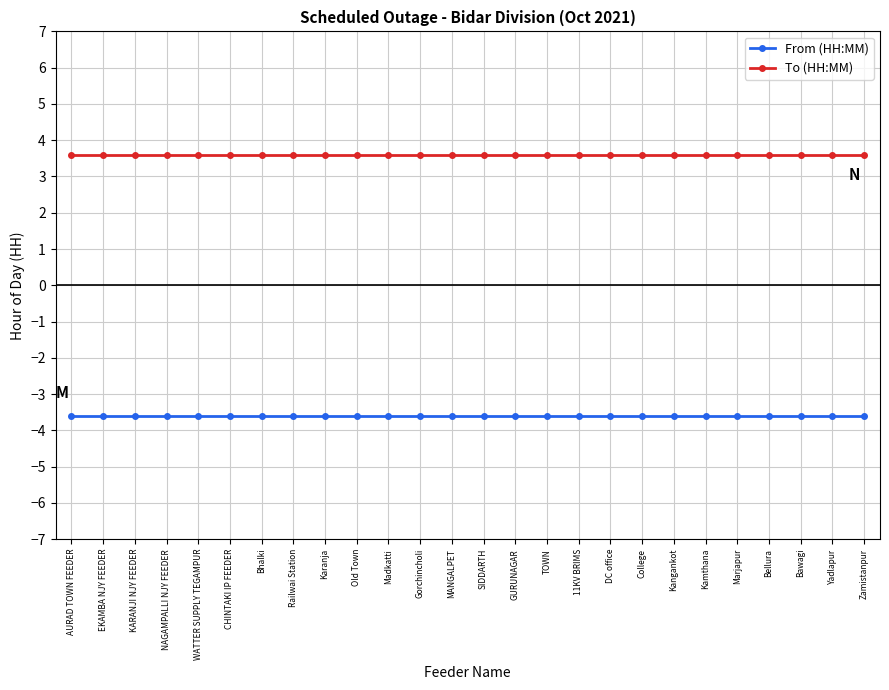

Which series has the largest total across all categories?

To (HH:MM)